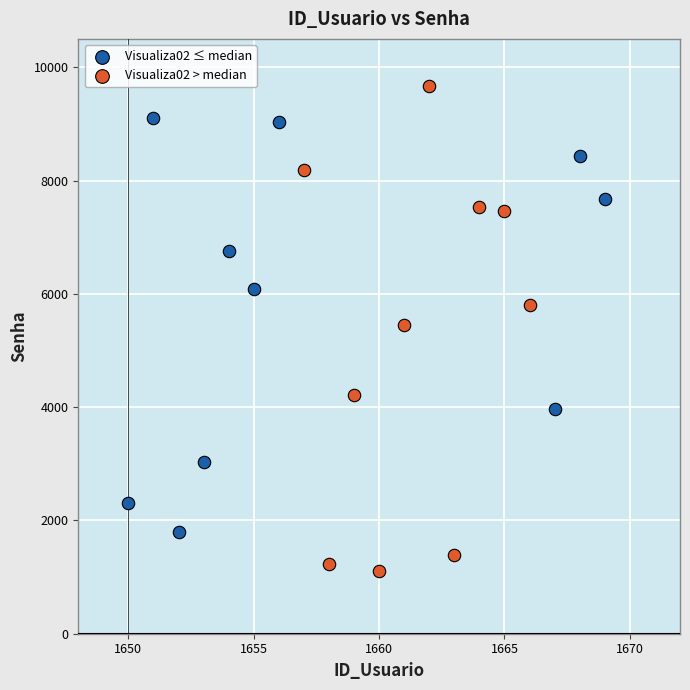

Which series has the widest spread of Y values?

Visualiza02 > median